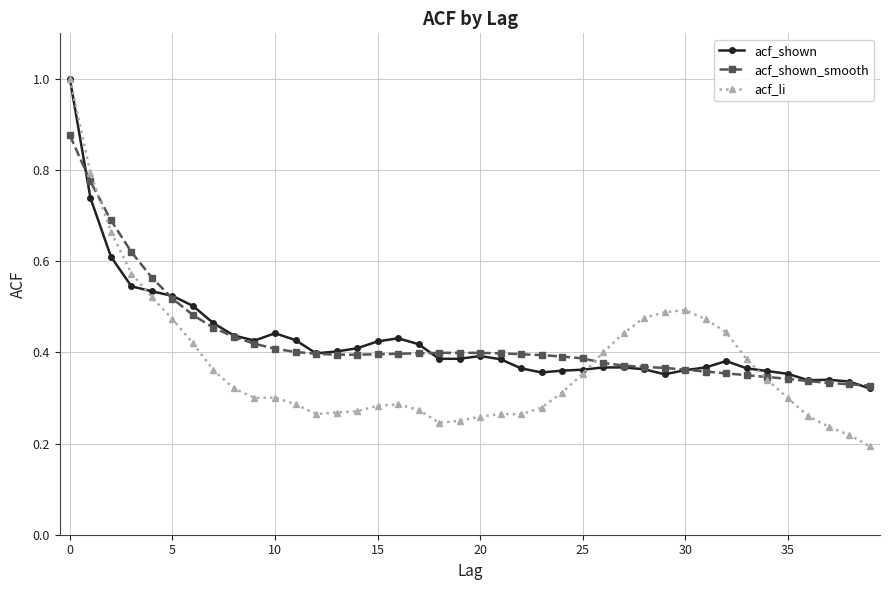

True or false: acf_shown has more than 2 interior local peaks.

True